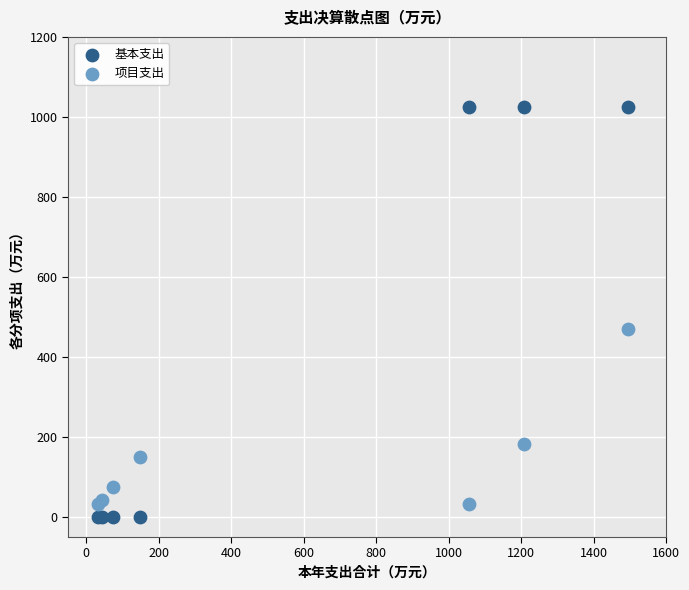

In the 项目支出 series, what Y value is closest to 251?

183.4